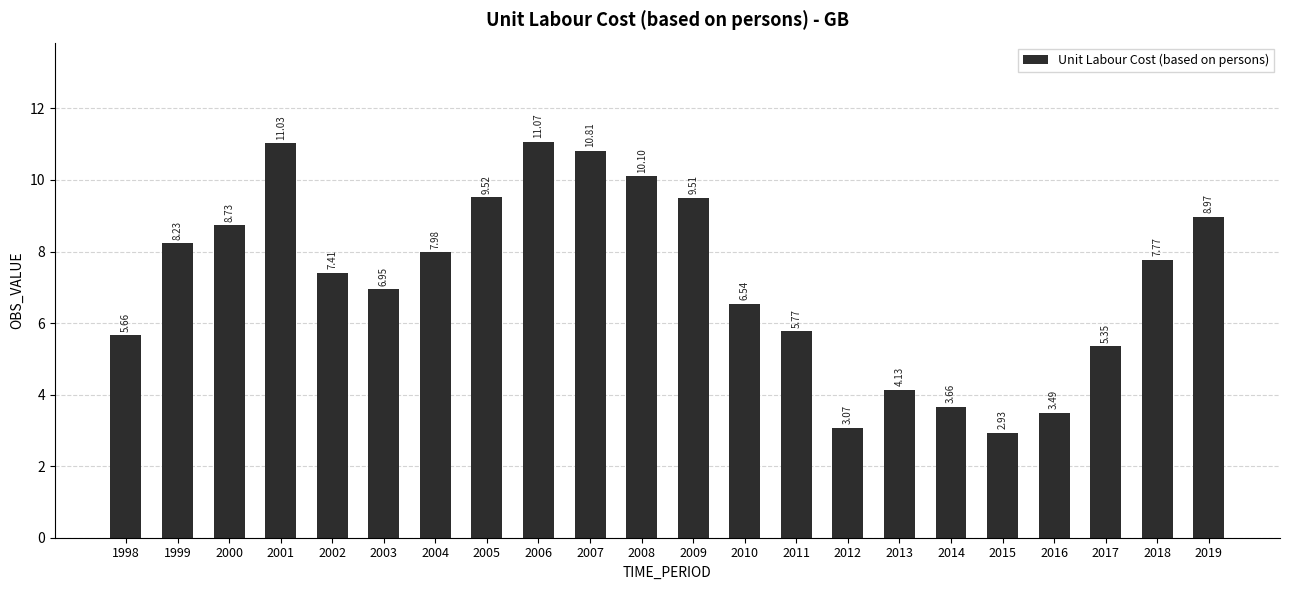

What is the greatest value displayed?

11.1